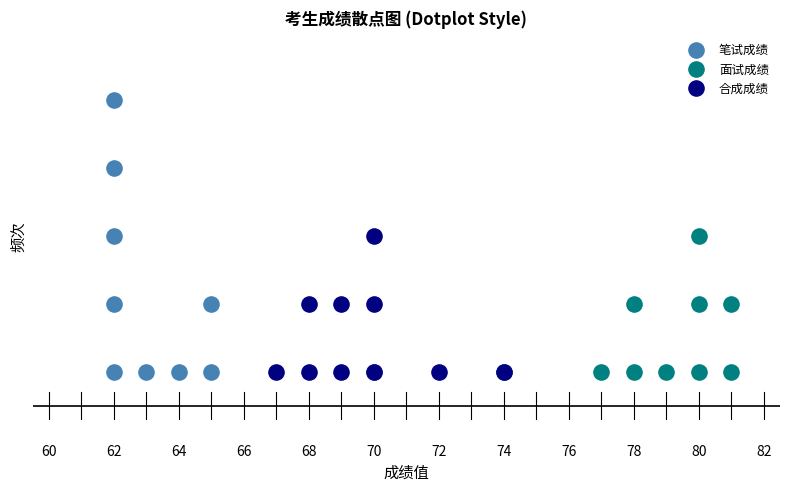

What are all the series names shown in the legend?

笔试成绩, 面试成绩, 合成成绩